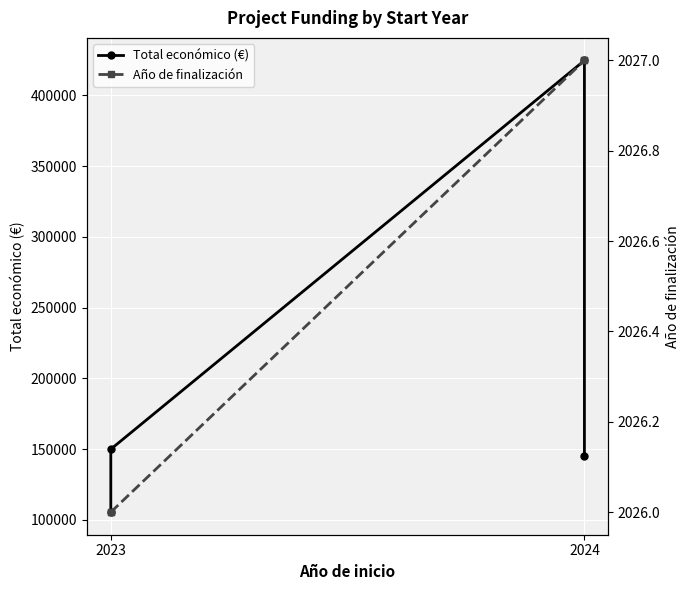

At which label is Año de finalización closest to 2026?

2023